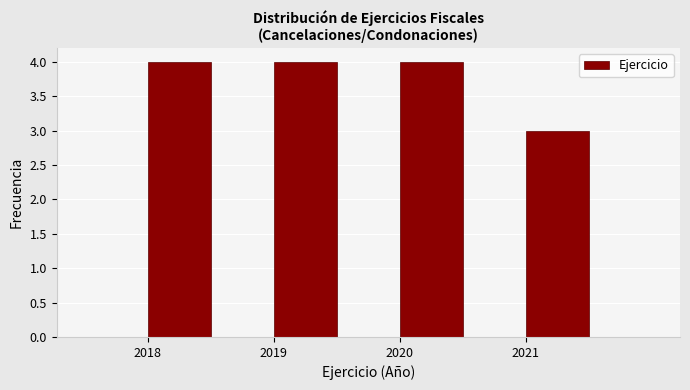

Reading left to right, transcribe this chart: for each bar, give the range it covers on the x-axis and its height. The values are not printed on the chart, so give them approximately, as read against the axis.

2017.5 to 2018.0: 0
2018.0 to 2018.5: 4
2018.5 to 2019.0: 0
2019.0 to 2019.5: 4
2019.5 to 2020.0: 0
2020.0 to 2020.5: 4
2020.5 to 2021.0: 0
2021.0 to 2021.5: 3
2021.5 to 2022.0: 0